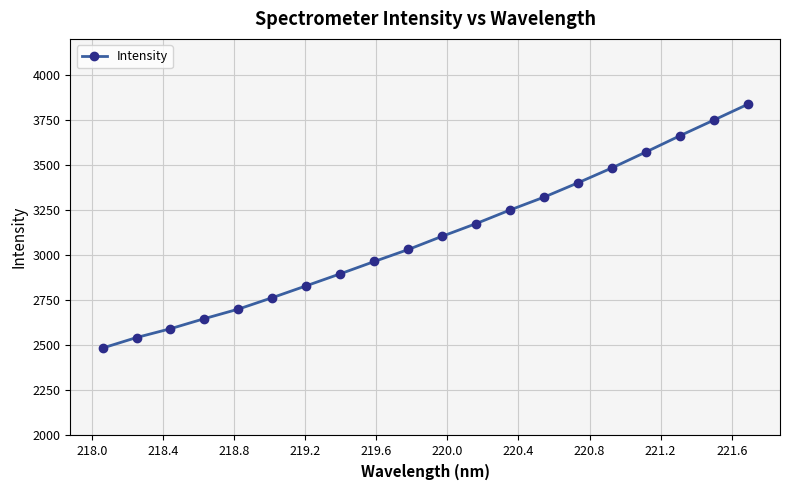

What is the difference between the second highest and minimum values?

1264.6